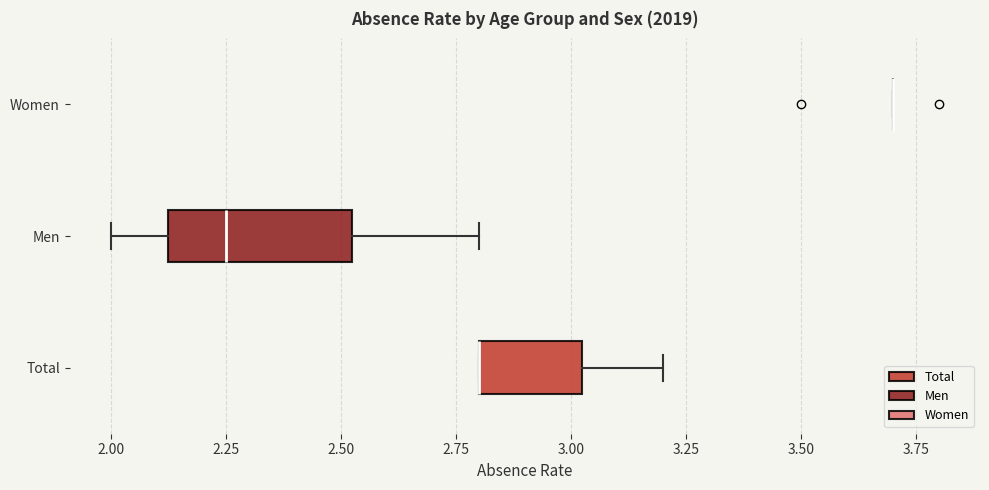

Which box is the widest, from its left edge to its right edge?

Men